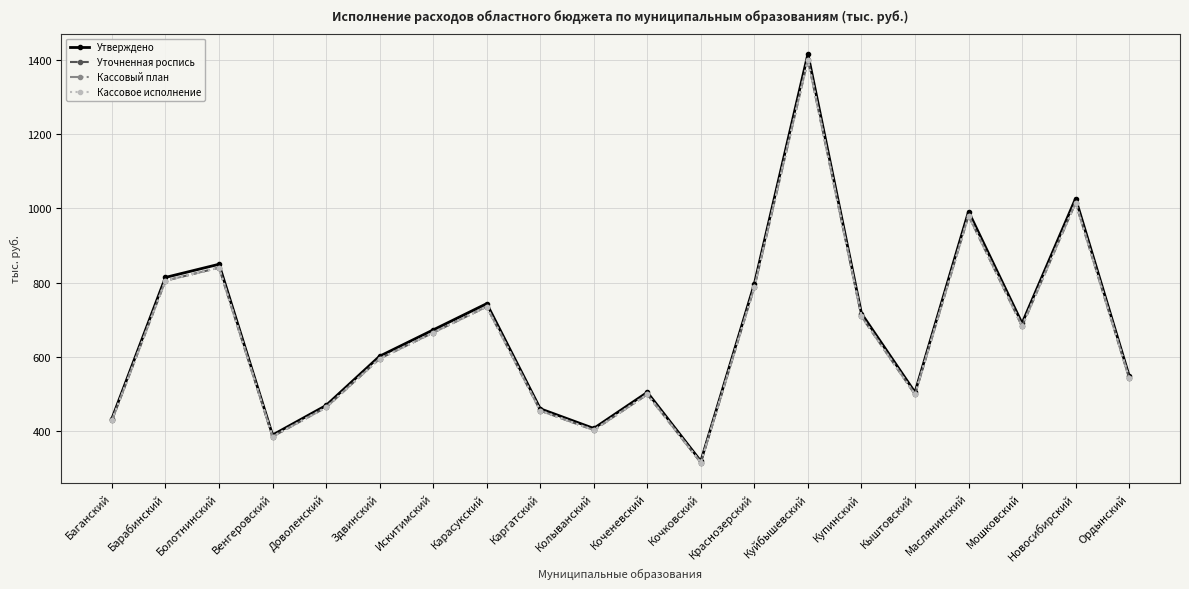

What is the spread (max minus min) of values at Маслянинский?

10.8